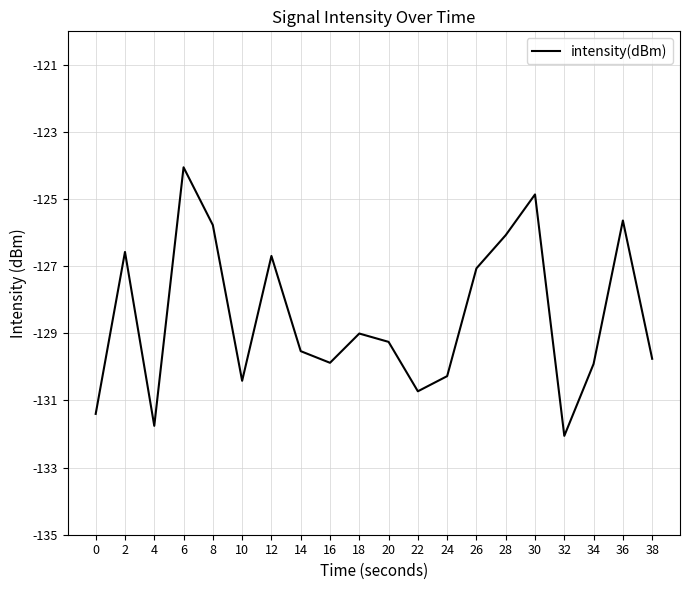

The chart shows a value of -197.3 at 0. True or false?

False